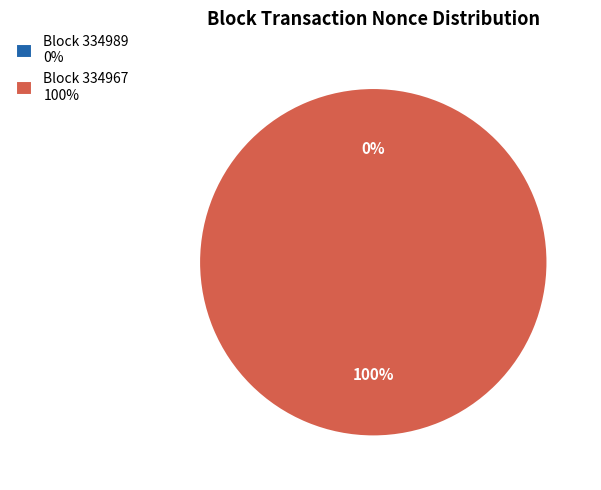

What is the largest slice in the pie chart?

334967